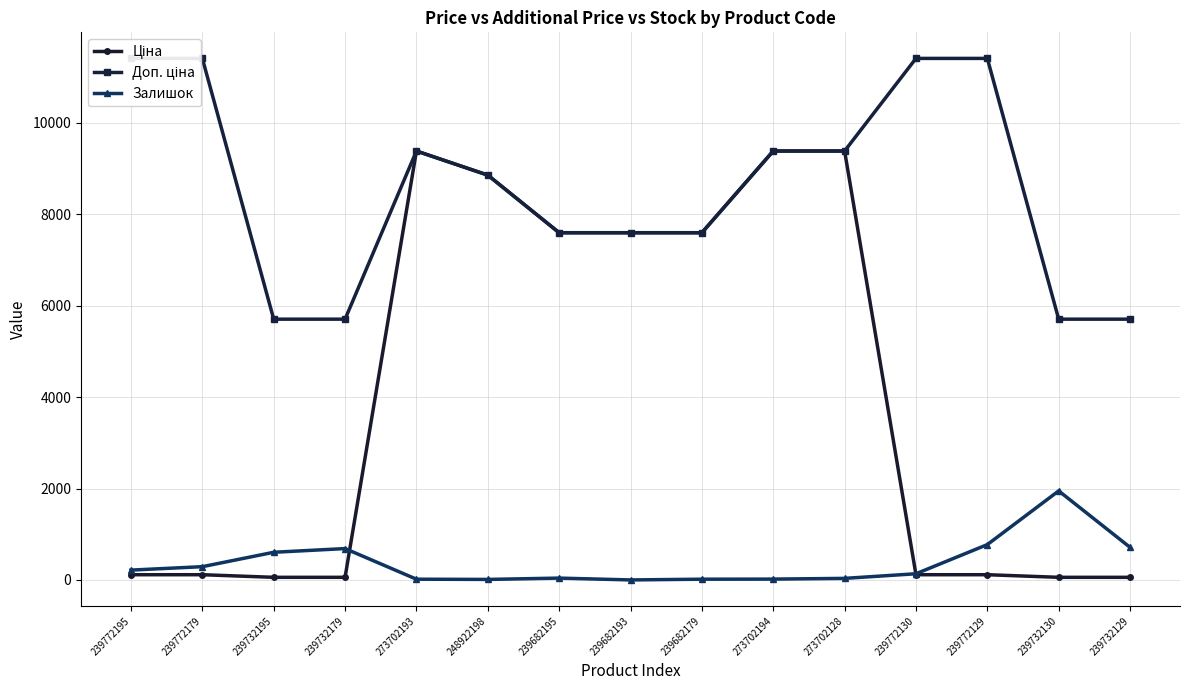

List the series in order of their overall mean, lowest first.

Залишок, Ціна, Доп. ціна